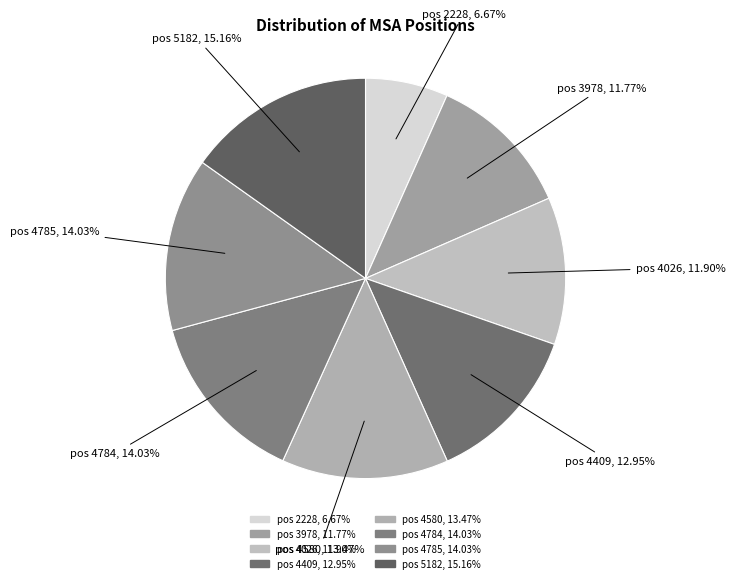

To the nearest percent, what portion does pos 4785 represent?

14%